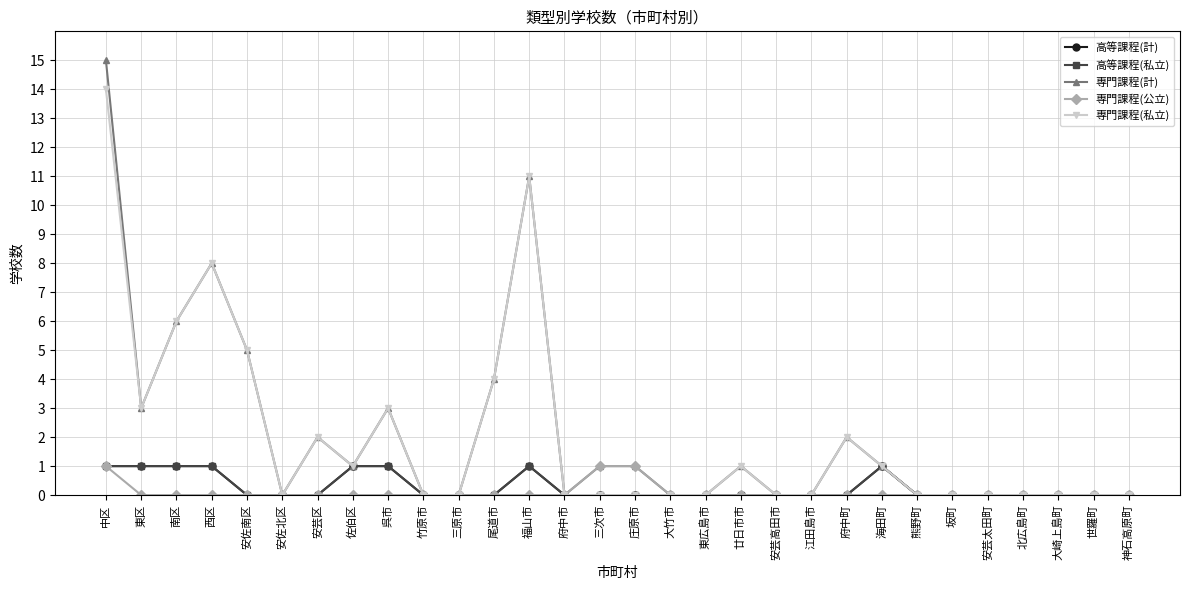

Does the chart have visible grid lines?

Yes